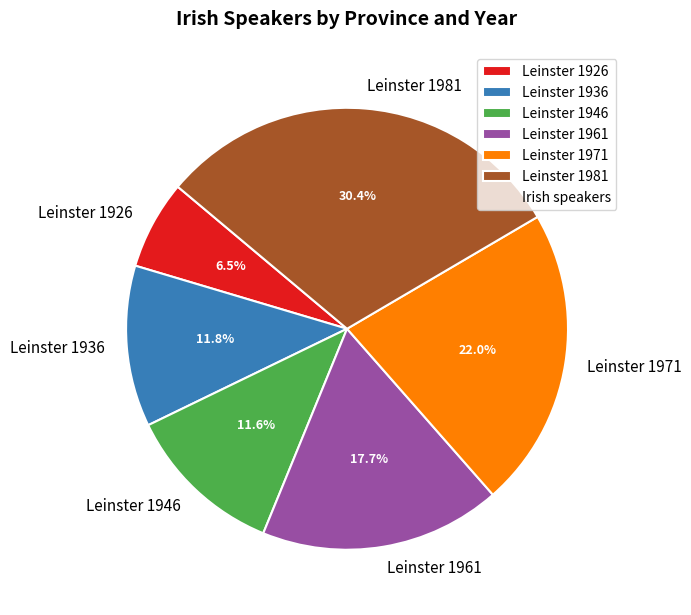

Does Leinster 1971 represent more than half of the total?

No